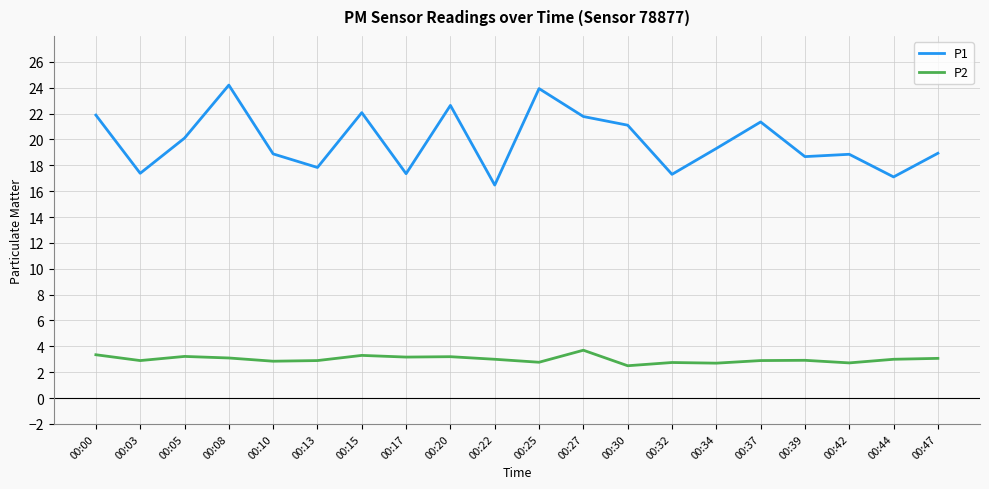

True or false: P2 and P1 intersect in this chart.

False